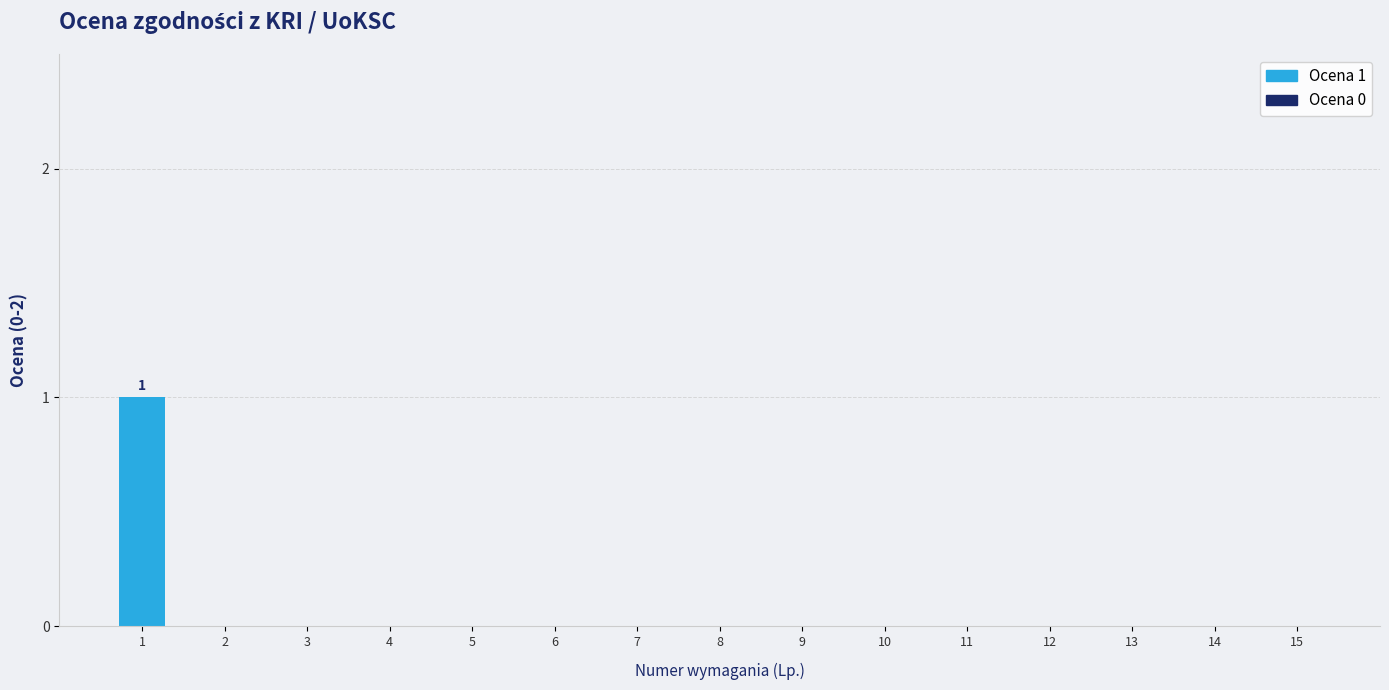

What is the change in value from 1 to 9?

-1